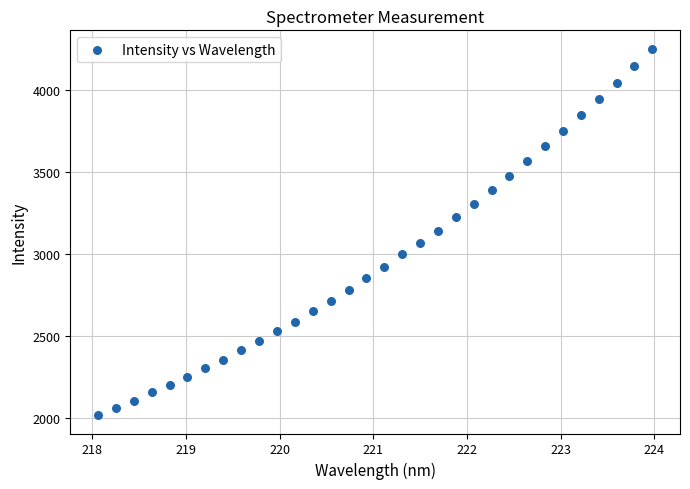

What is the range of X values (max minus min)?

5.9